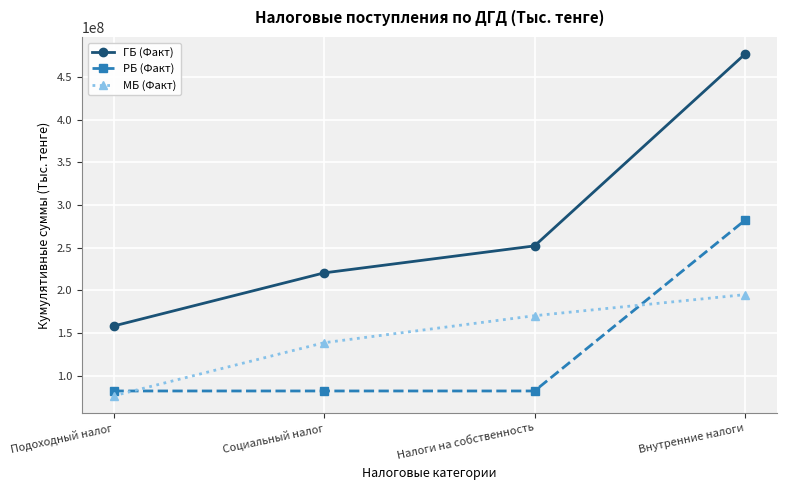

Which series has the widest spread of values?

ГБ (Факт)